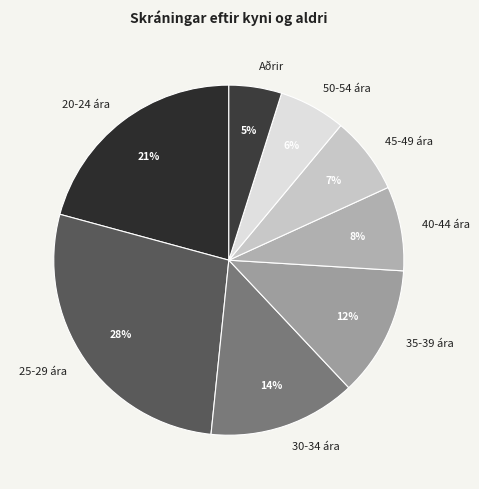

How many segments does this pie chart have?

8